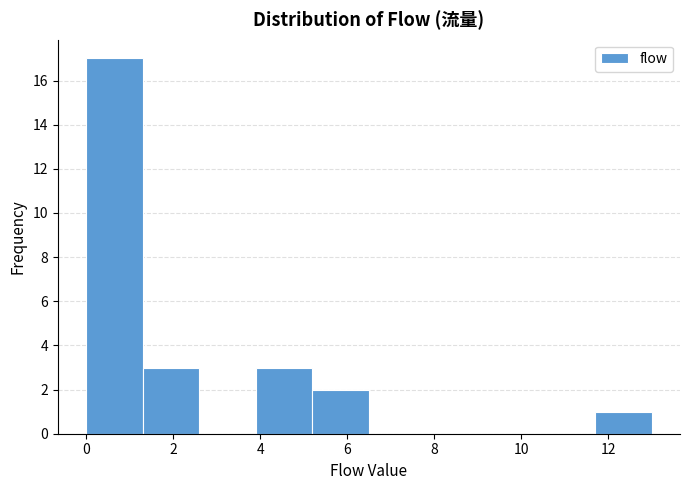

Reading left to right, transcribe this chart: for each bar, give the range it covers on the x-axis and its height. Neither the bar edges nor the heights are printed on the chart, so give them approximately, as read against the axes.

0.0 to 1.3: 17
1.3 to 2.6: 3
2.6 to 3.9: 0
3.9 to 5.2: 3
5.2 to 6.5: 2
6.5 to 7.8: 0
7.8 to 9.1: 0
9.1 to 10.4: 0
10.4 to 11.7: 0
11.7 to 13.0: 1